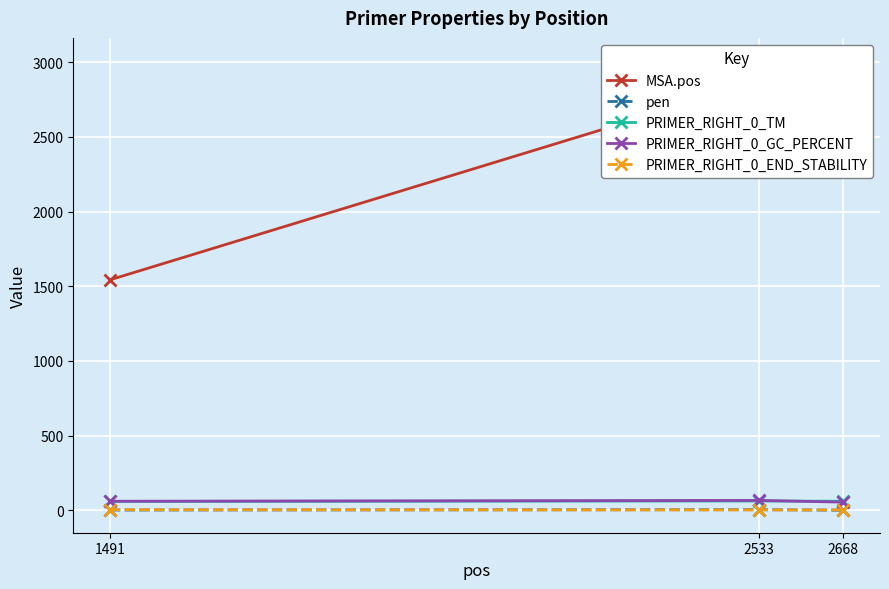

Between 2533 and 2668, which series saw the biggest shift?

MSA.pos